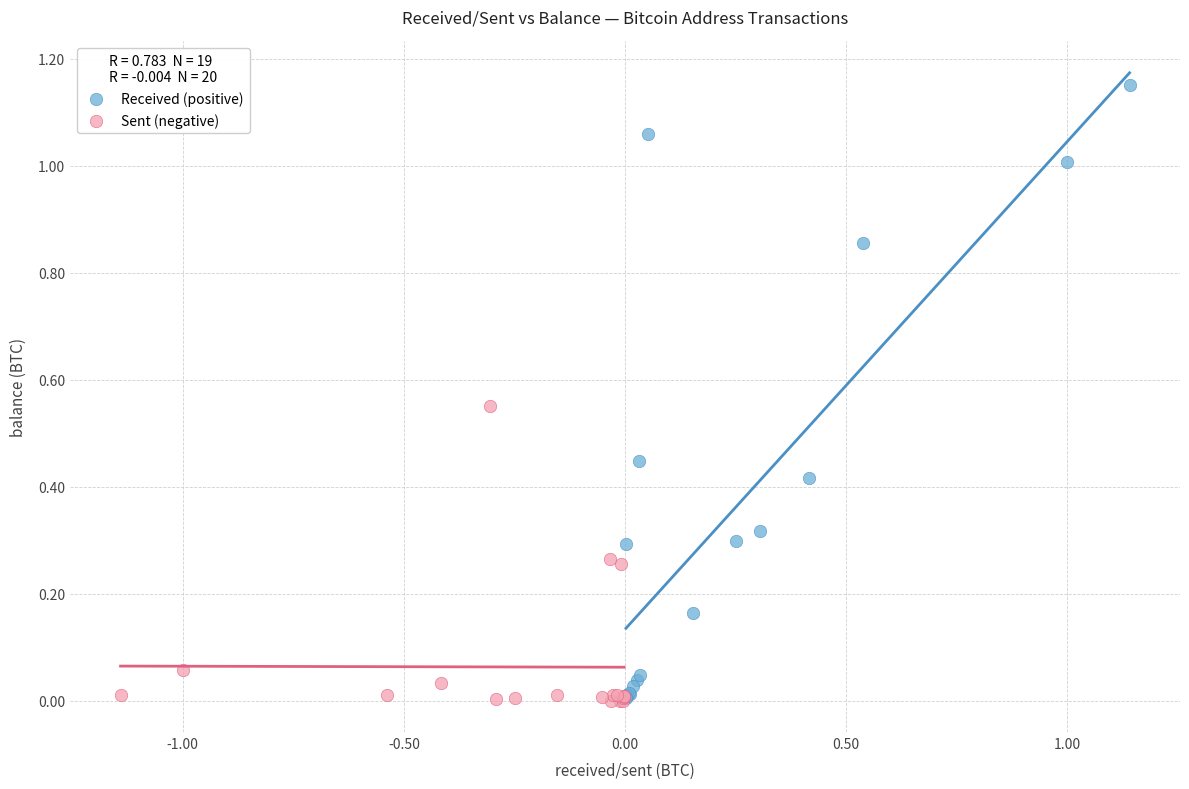

What are all the series names shown in the legend?

Received (positive), Sent (negative)